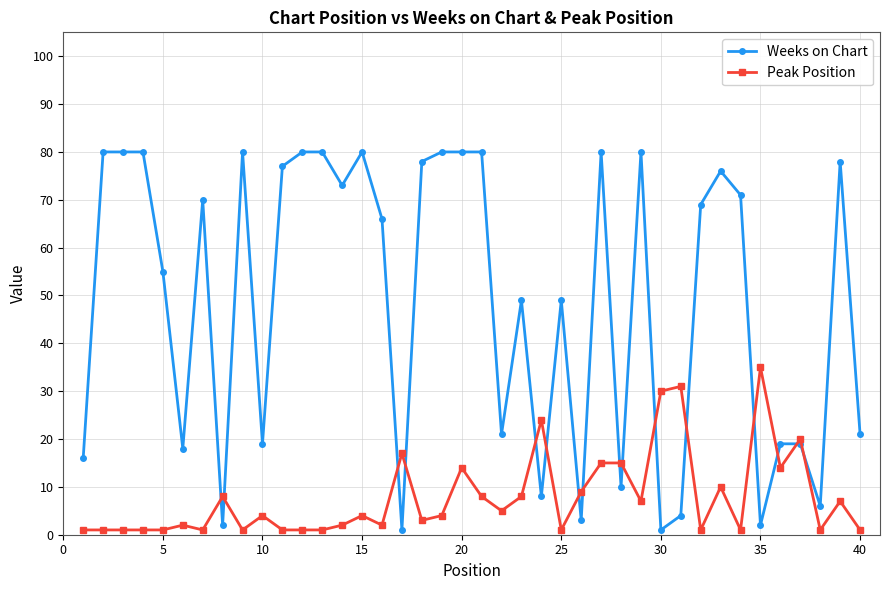

What is the maximum value for Weeks on Chart?

80